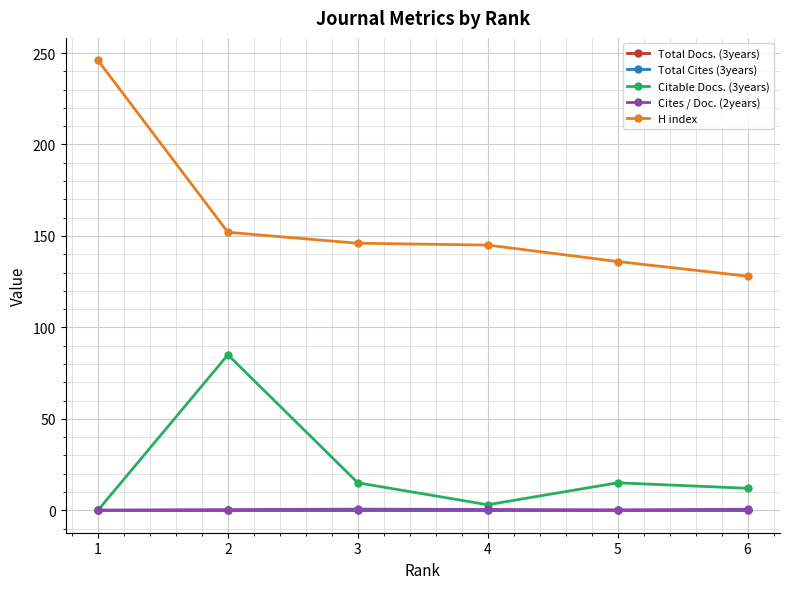

Reading left to right, list all the values displayed in this chart.

Total Docs. (3years): 1=0.0	2=0.0	3=0.0	4=0.0	5=0.0	6=0.0
Total Cites (3years): 1=0.0	2=0.0	3=0.0	4=0.0	5=0.0	6=0.0
Citable Docs. (3years): 1=0.0	2=85.0	3=15.0	4=3.0	5=15.0	6=12.0
Cites / Doc. (2years): 1=0.1	2=0.3	3=0.6	4=0.4	5=0.2	6=0.6
H index: 1=246.0	2=152.0	3=146.0	4=145.0	5=136.0	6=128.0